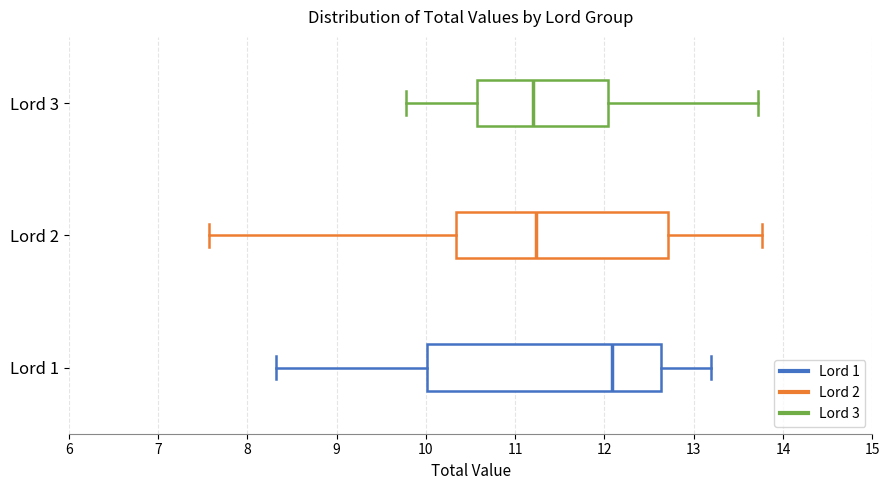

Reading bottom to top, read every box against the x-axis: the position of its median line, the range the box covers, and the ends of its whiskers. The values are not printed on the chart, so give them approximately, as read against the axis.

Lord 1: median 12.1, box 10.0 to 12.6, whiskers 8.3 to 13.2
Lord 2: median 11.2, box 10.3 to 12.7, whiskers 7.6 to 13.8
Lord 3: median 11.2, box 10.6 to 12.0, whiskers 9.8 to 13.7